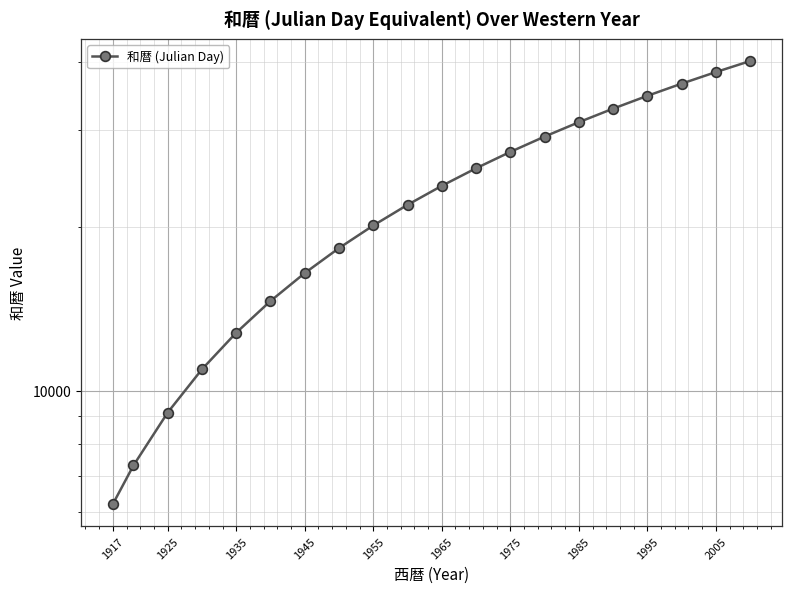

True or false: the data has more than 1 interior local peaks.

False